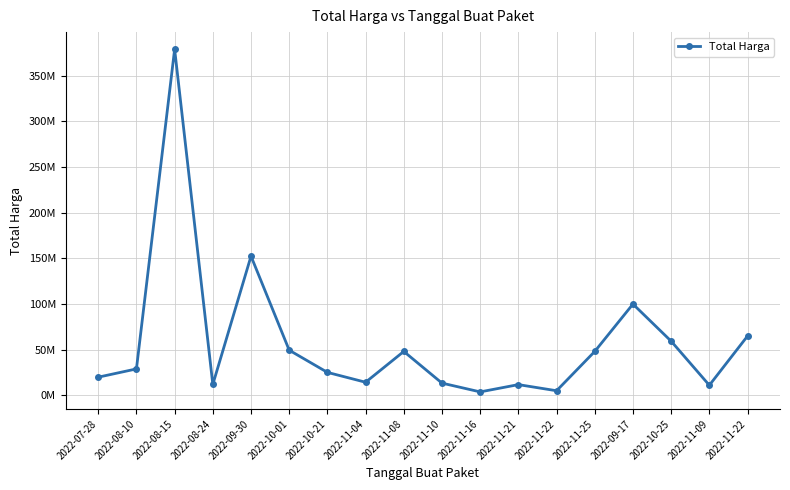

What is the difference between the maximum and minimum values?

375250000